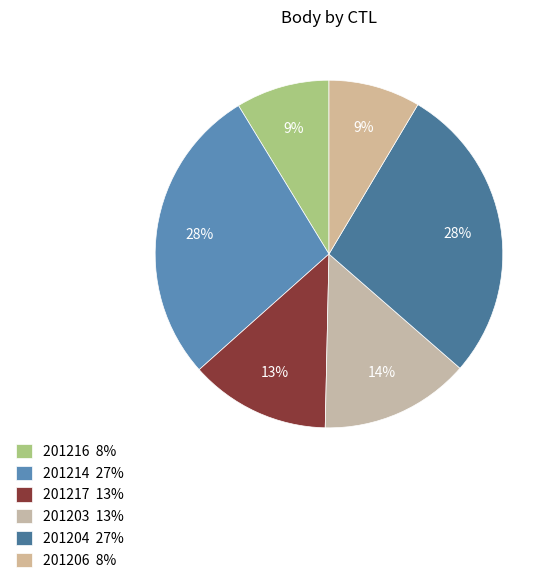

Rank the categories by value from lowest to highest.

201206, 201216, 201217, 201203, 201214, 201204